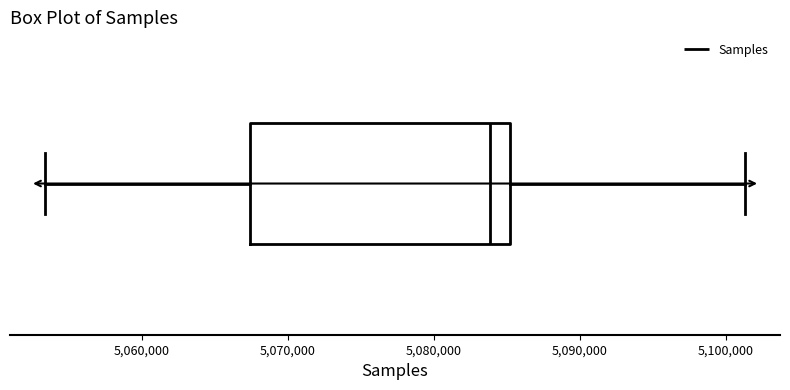

Read this box plot against the x-axis: the position of the median line, the range covered by the box, and the ends of both whiskers. The values are not printed on the chart, so give them approximately, as read against the axis.

median 5084000, box 5067000 to 5085000, whiskers 5053000 to 5101000